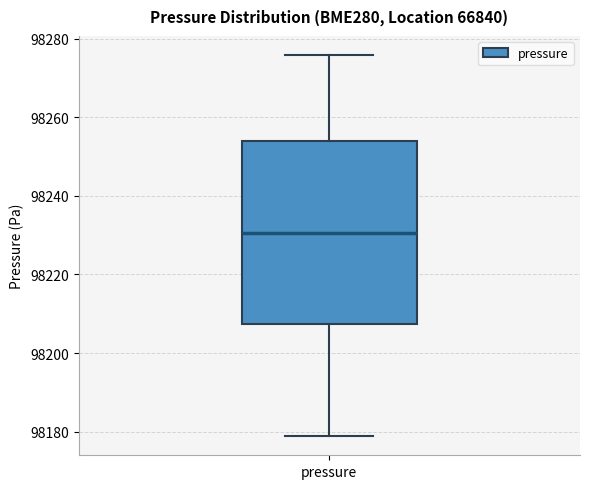

Where does the upper whisker of the box for pressure end on the y-axis? The values are not printed on the chart, so give them approximately, as read against the axis.

98276